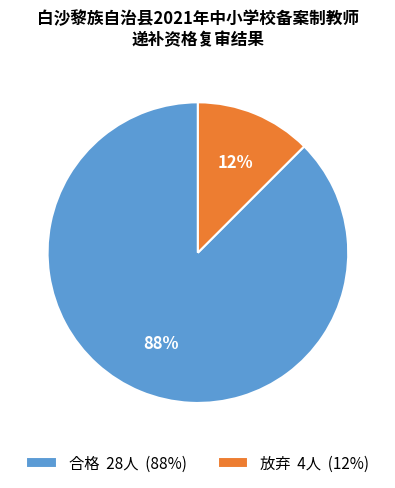

Which has a higher value, 放弃 4人 (12%) or 合格 28人 (88%)?

合格 28人 (88%)